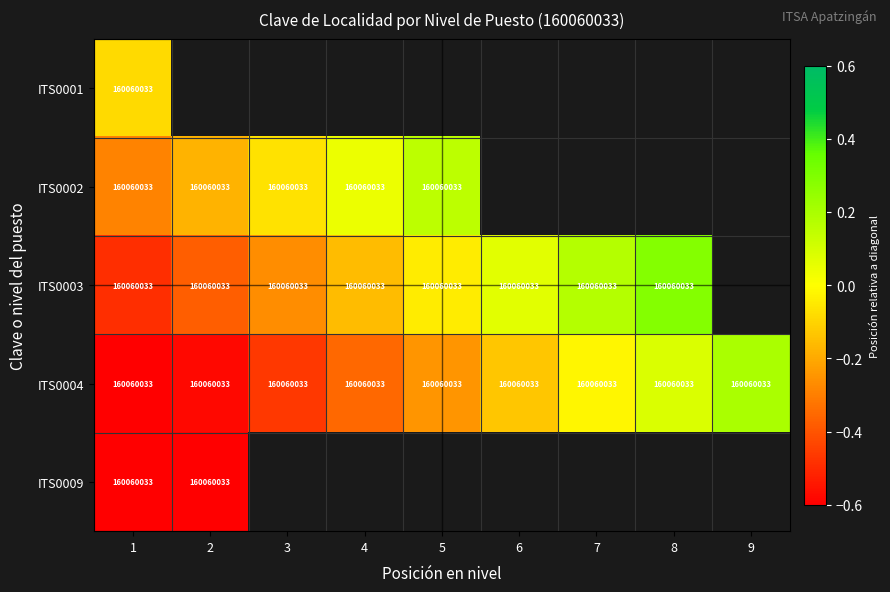

At which label does ITS0003 first exceed 0?

6